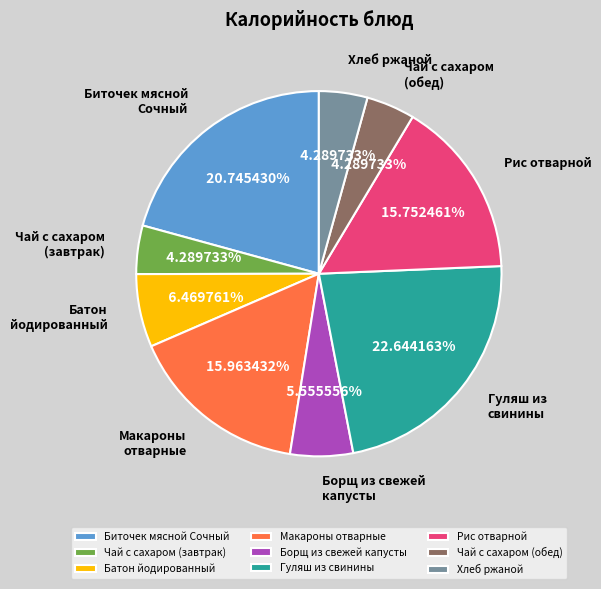

To the nearest percent, what is the difference between the largest and smallest slice percentages?

18%